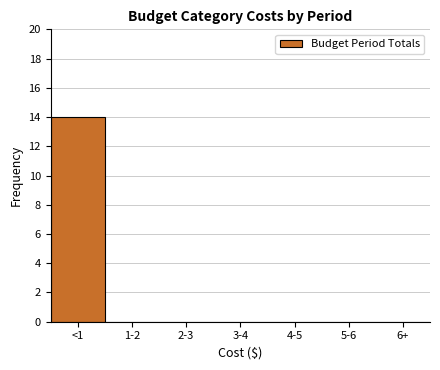

Reading right to left, list all the values displayed in this chart.

6+=0	5-6=0	4-5=0	3-4=0	2-3=0	1-2=0	<1=14